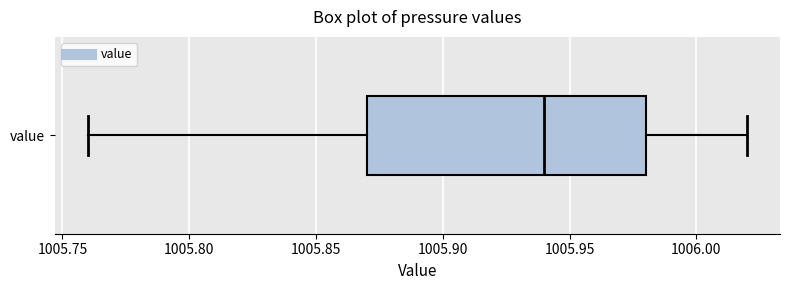

Transcribe this box plot: give where the median line is, the range the box spans, and where the two whiskers end, as read against the x-axis. The values are not printed on the chart, so give them approximately, as read against the axis.

median 1005.94, box 1005.87 to 1005.98, whiskers 1005.76 to 1006.02